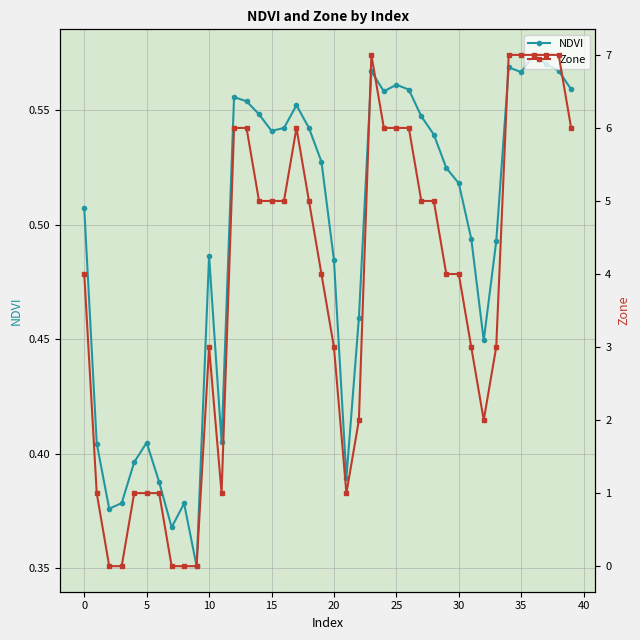

What is the value of the Zone point at the 11th from the left?

3.0